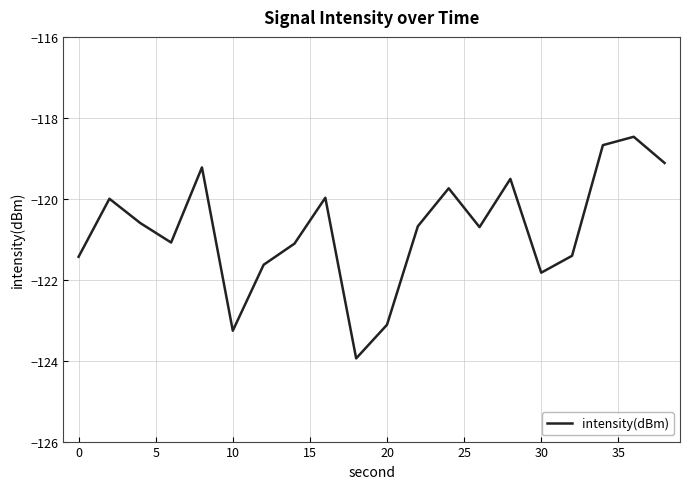

Does the chart have visible grid lines?

Yes